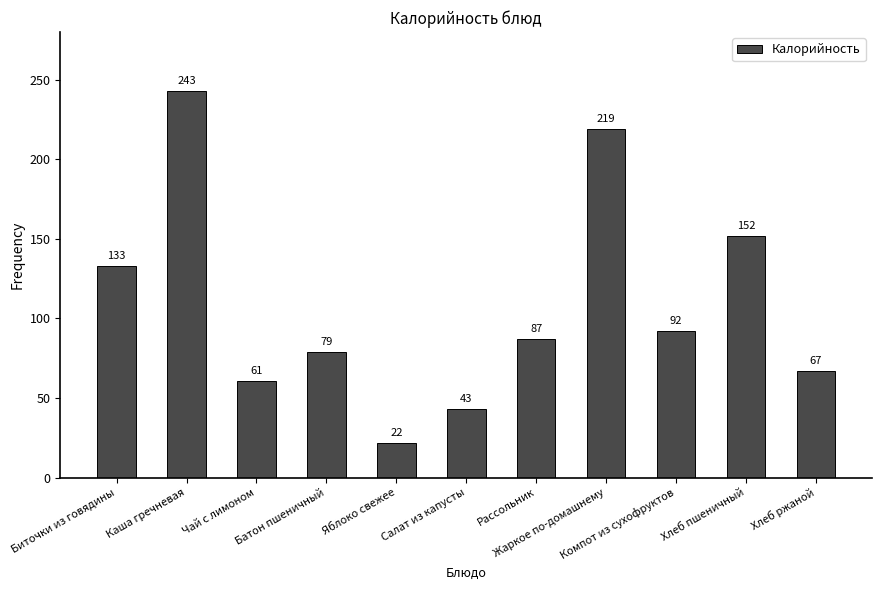

Is it true that the value at Хлеб пшеничный is 152?

True